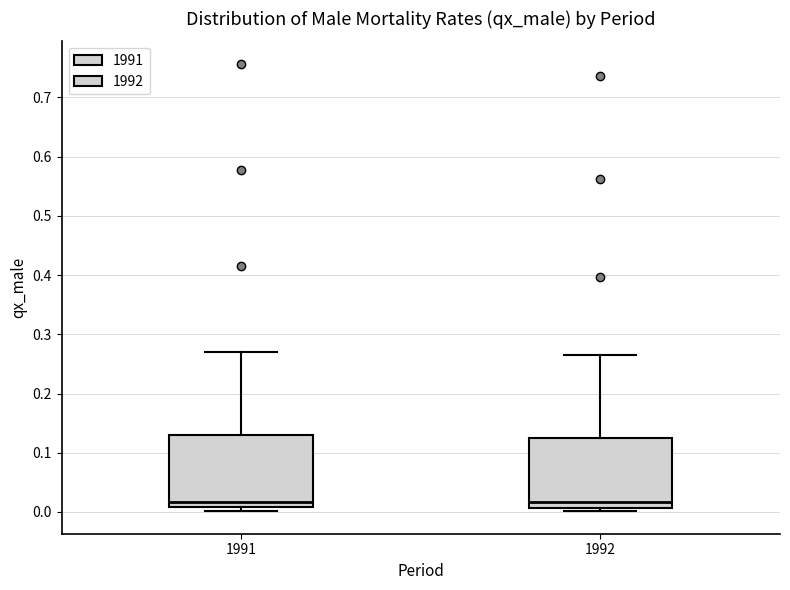

Where does the median line of the box at x = 1991 sit on the y-axis? The values are not printed on the chart, so give them approximately, as read against the axis.

0.02